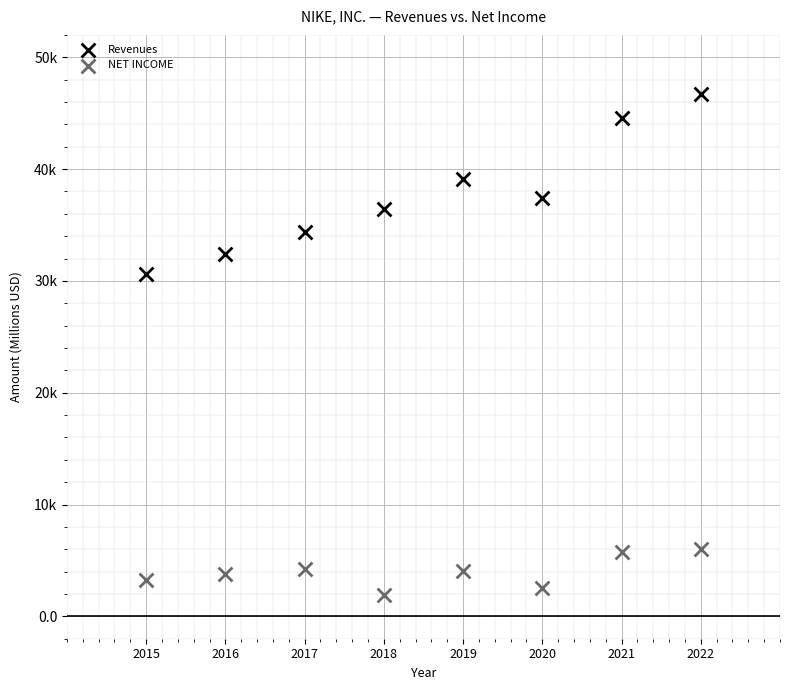

Which series has the widest spread of Y values?

Revenues